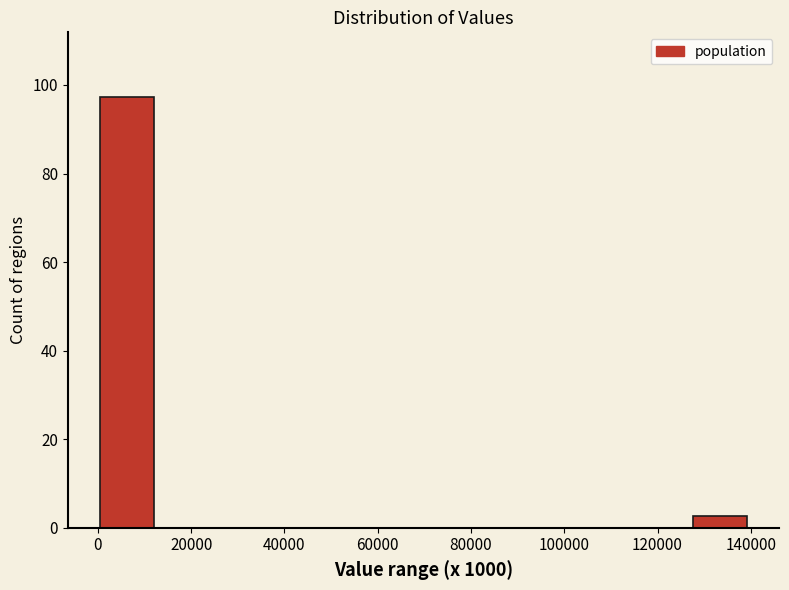

Over which range of the x-axis is the bar tallest?

0 to 12000